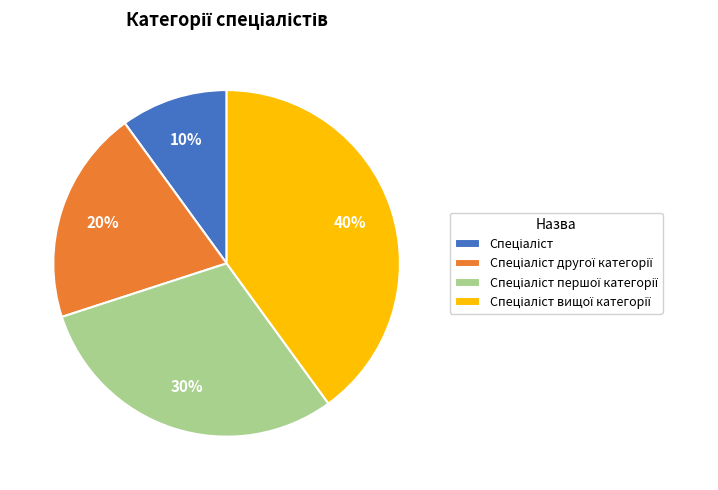

Is there any slice that represents more than half of the pie?

No